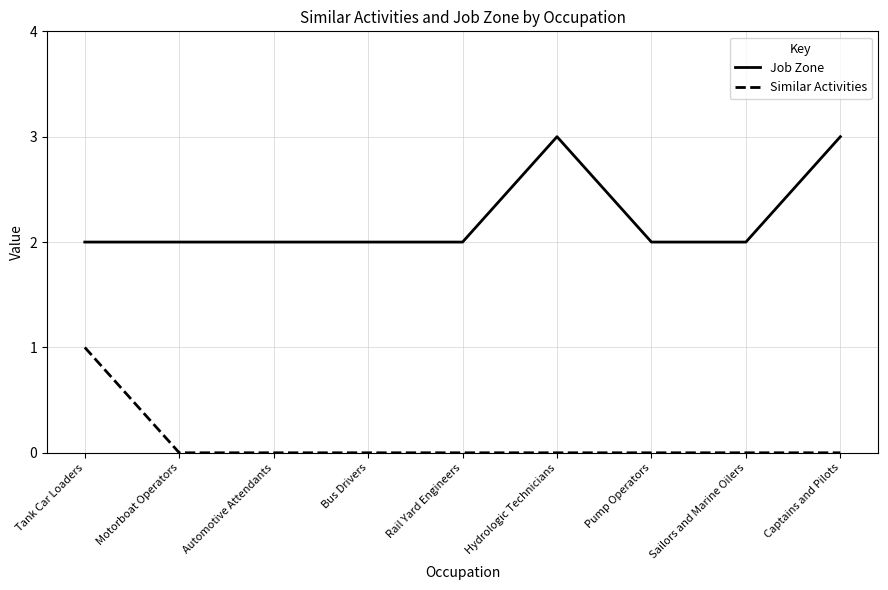

True or false: Job Zone and Similar Activities intersect in this chart.

False